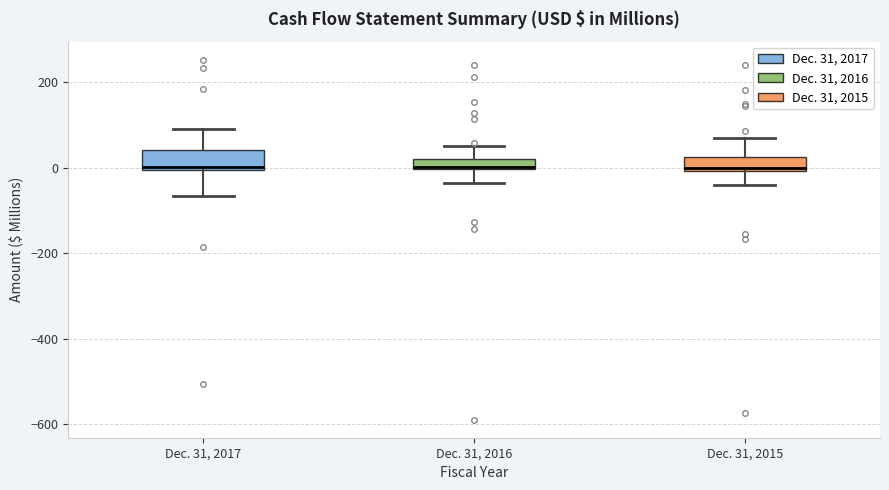

Where does the upper whisker of the box for Dec. 31, 2017 end on the y-axis? The values are not printed on the chart, so give them approximately, as read against the axis.

100